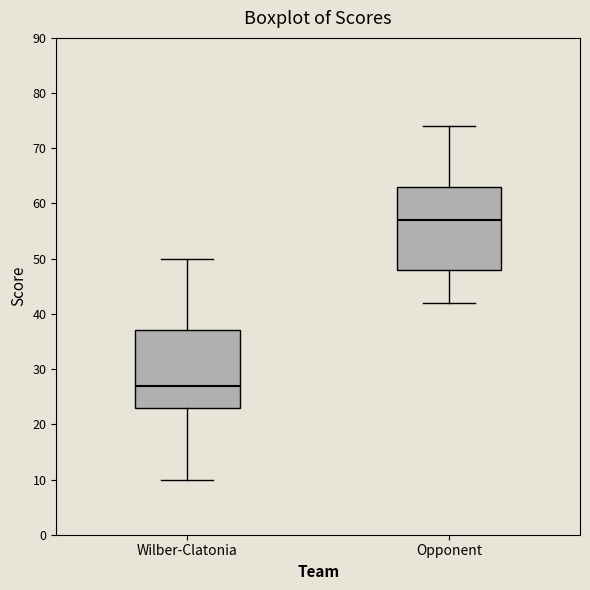

Which box is the tallest, from its lower edge to its upper edge?

Opponent